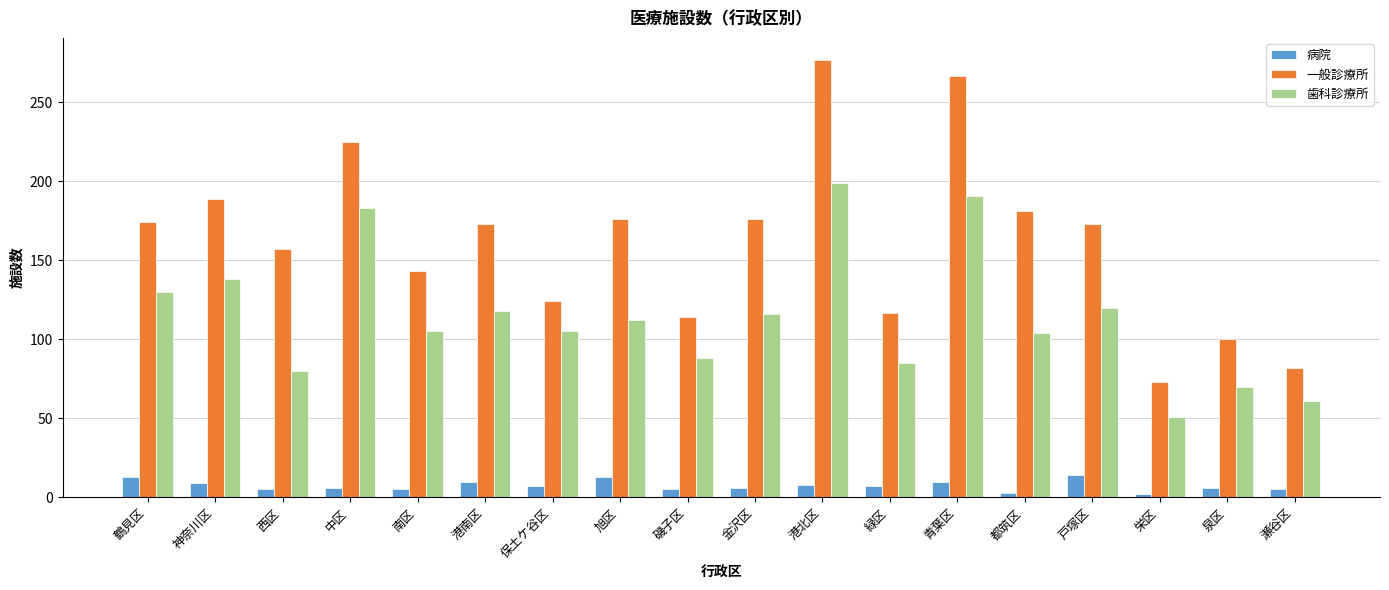

What is the difference between the highest and lowest values at 旭区?

163